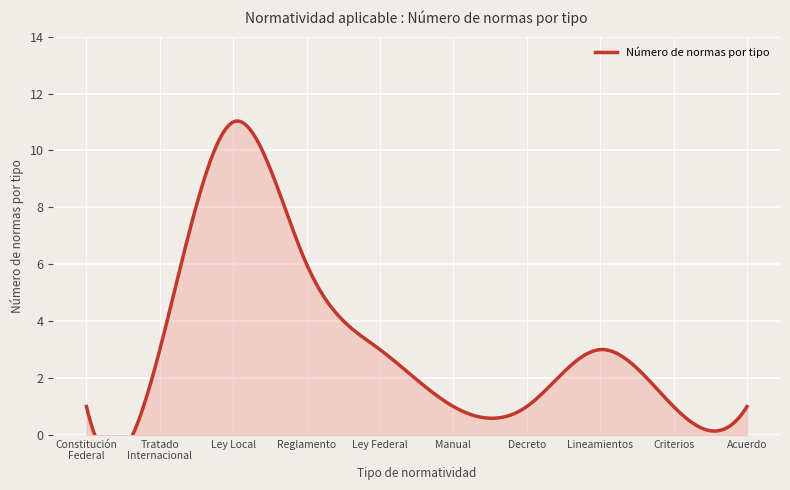

True or false: the data has more than 1 interior local peaks.

True